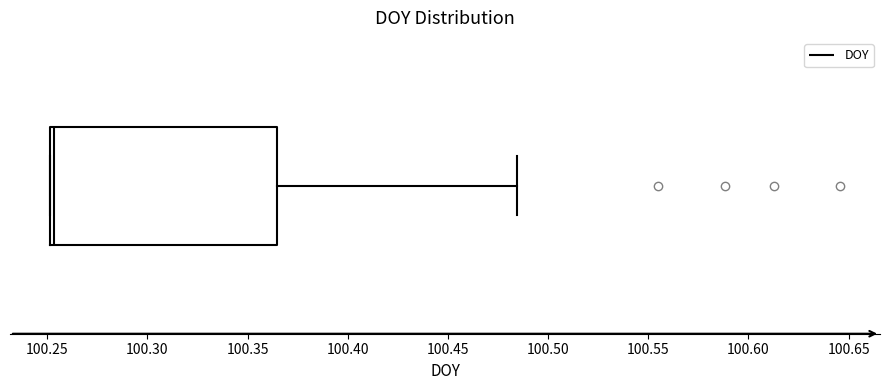

Transcribe this box plot: give where the median line is, the range the box spans, and where the two whiskers end, as read against the x-axis. The values are not printed on the chart, so give them approximately, as read against the axis.

median 100.255, box 100.250 to 100.365, whiskers 100.250 to 100.485